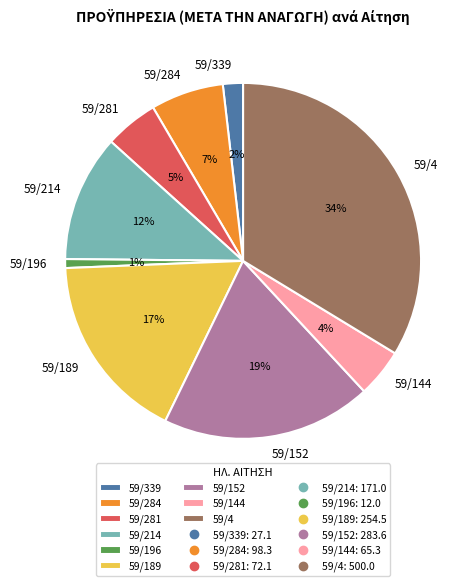

Do 59/214 and 59/4 together represent more than half of the pie?

No